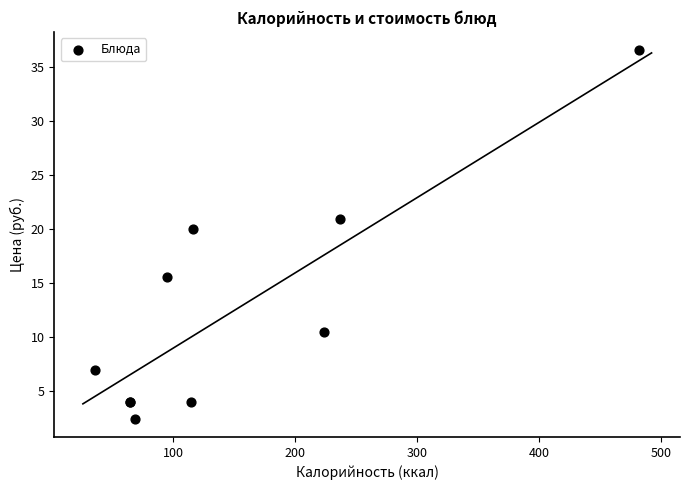

What Y value in the scatter plot is closest to 19?

20.0